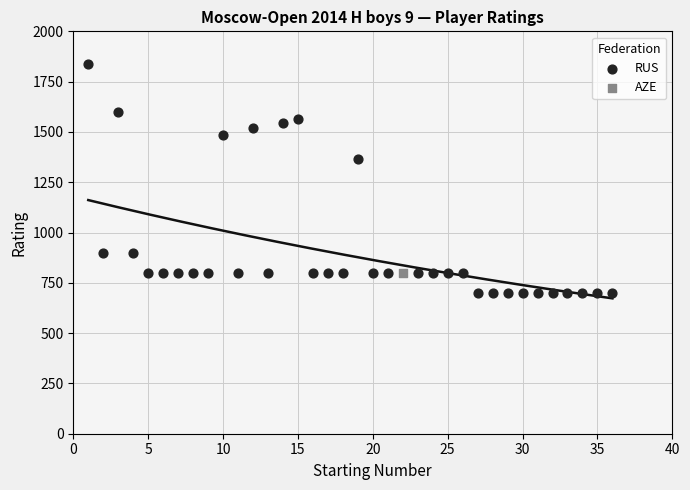

What are all the series names shown in the legend?

RUS, AZE